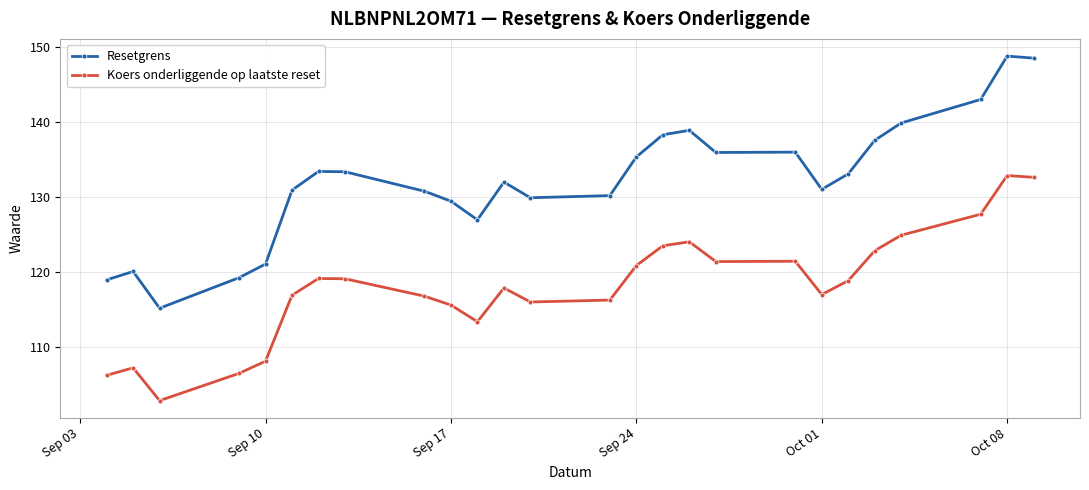

What is the lowest value of the Resetgrens series?

115.2